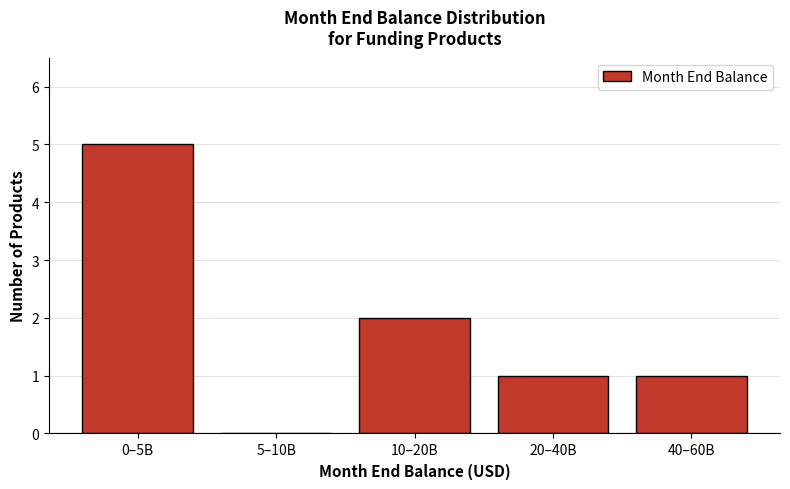

Reading left to right, transcribe all the data shown in this chart.

0–5B=5	5–10B=0	10–20B=2	20–40B=1	40–60B=1